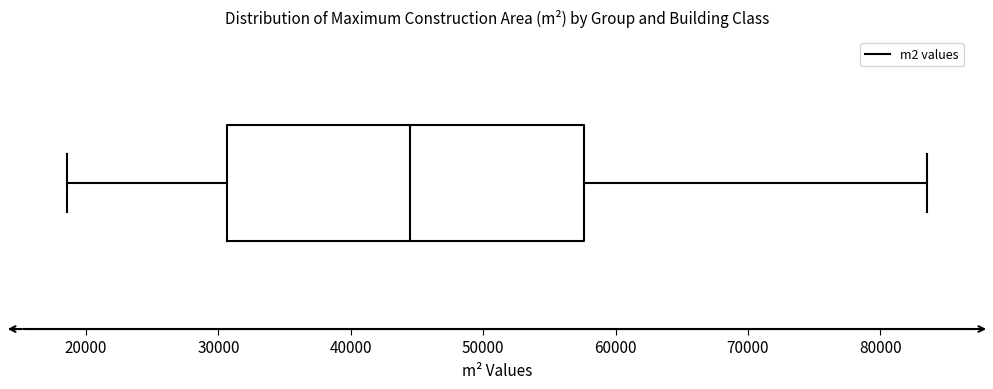

Where is the left edge of the box on the x-axis? The values are not printed on the chart, so give them approximately, as read against the axis.

31000